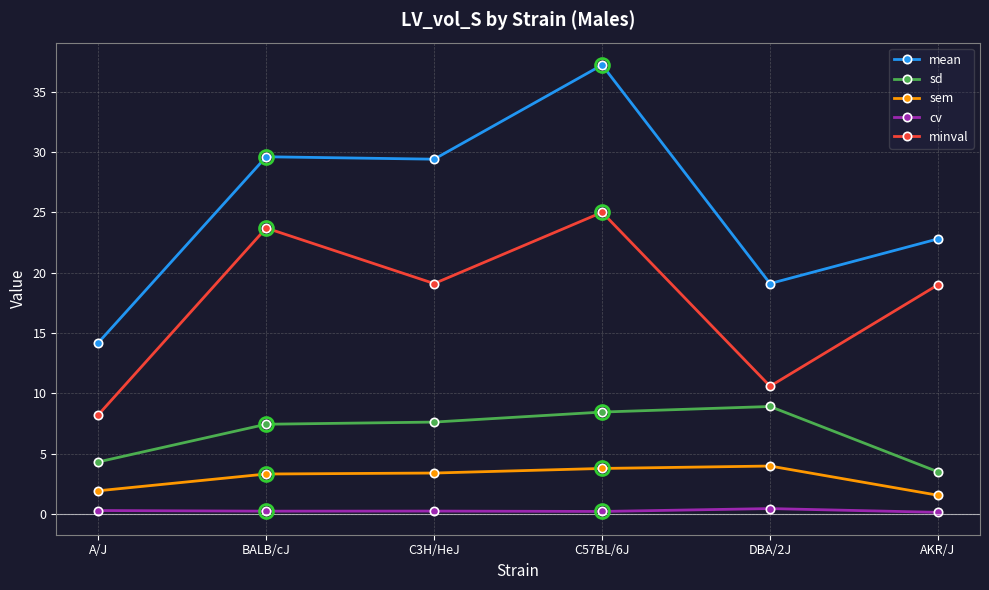

What is the average value of the cv series?

0.3